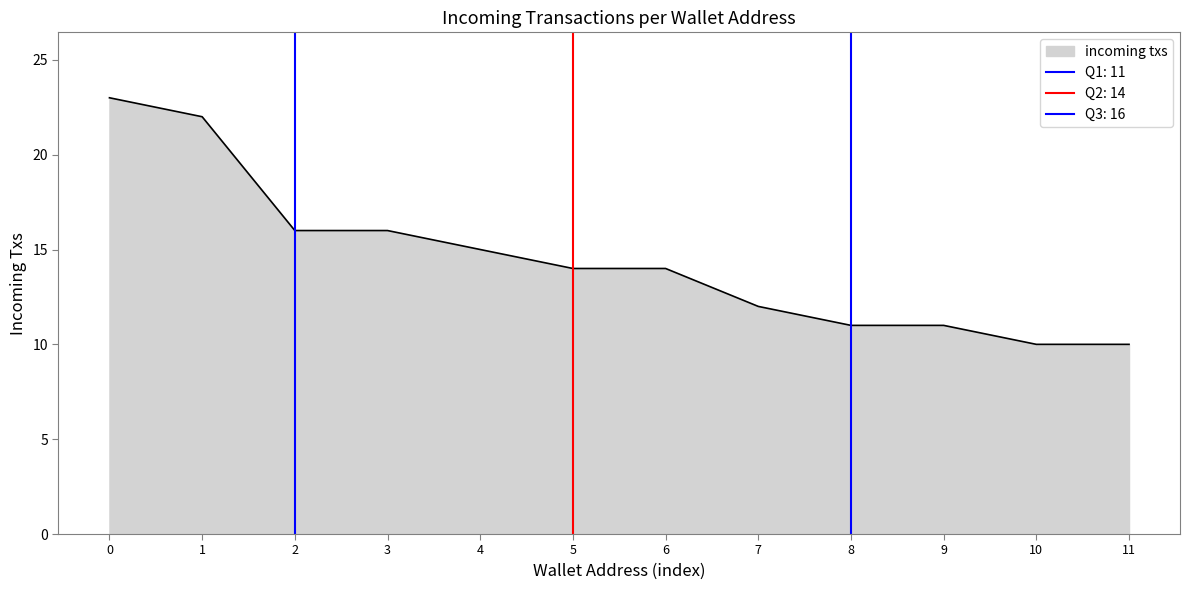

What is the average value?

14